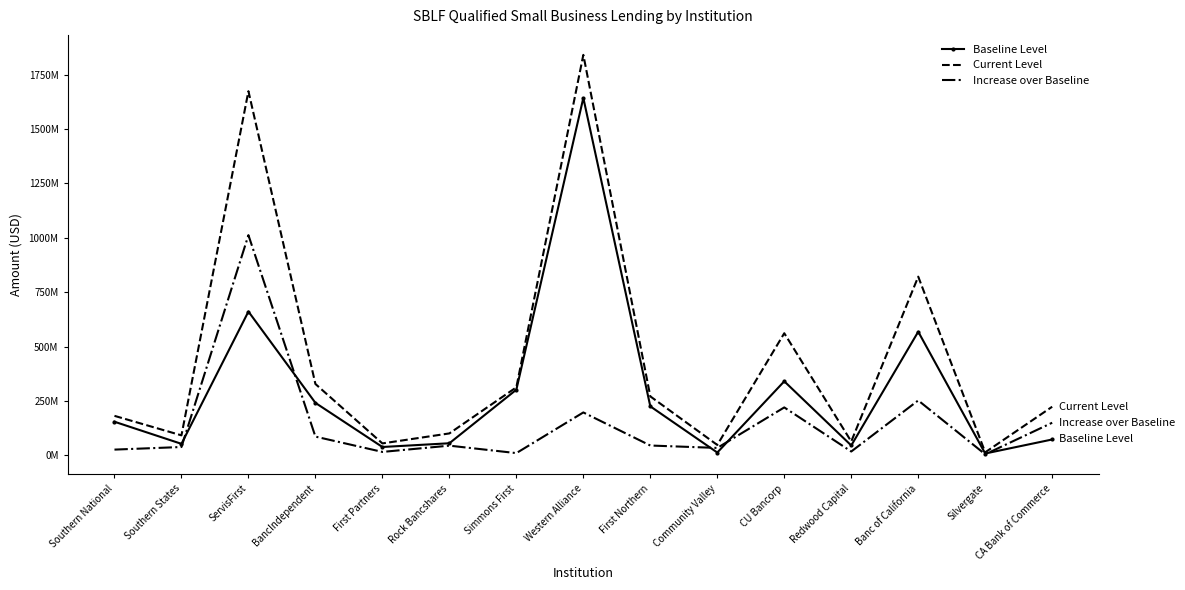

True or false: Current Level has a value of 22547432 at Rock Bancshares.

False